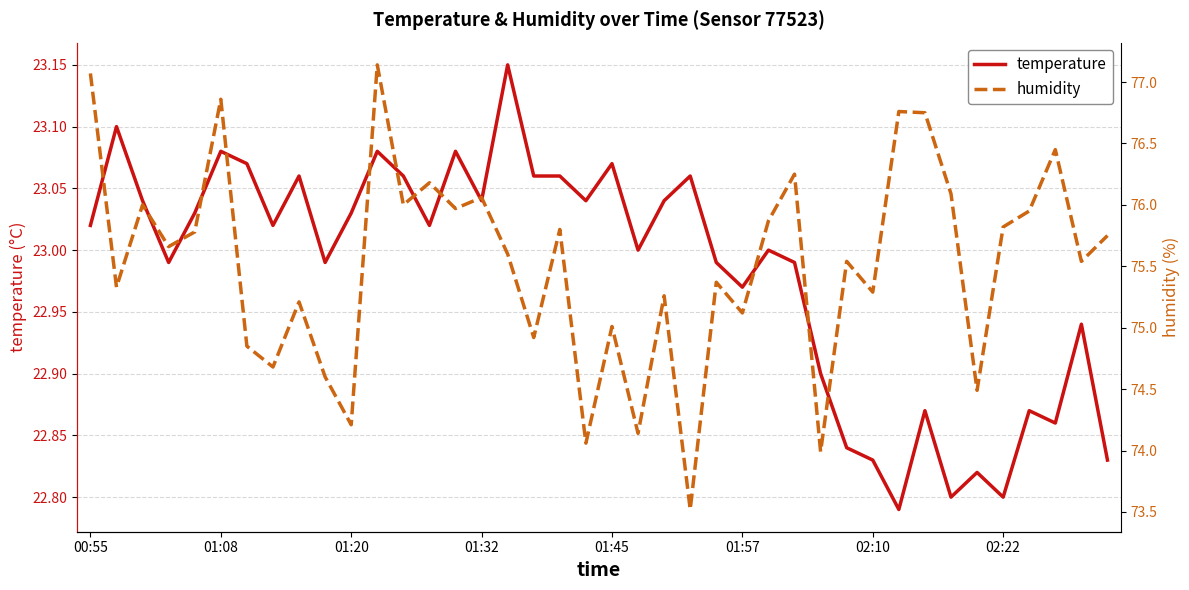

In temperature, how many points are lower than both neighbors (excluding endpoints)?

12